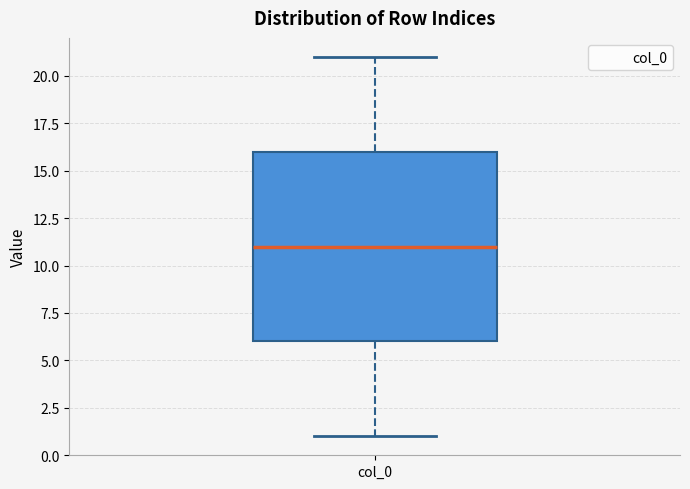

Read this box plot against the y-axis: the position of the median line, the range covered by the box, and the ends of both whiskers. The values are not printed on the chart, so give them approximately, as read against the axis.

median 11, box 6 to 16, whiskers 1 to 21